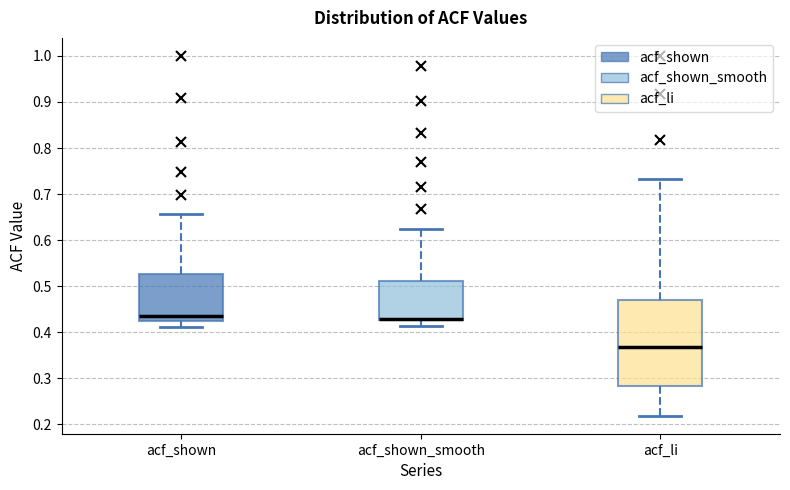

Reading left to right, read every box against the y-axis: the position of its median line, the range the box covers, and the ends of its whiskers. The values are not printed on the chart, so give them approximately, as read against the axis.

acf_shown: median 0.44, box 0.42 to 0.53, whiskers 0.41 to 0.66
acf_shown_smooth: median 0.43 (just above the box's lower edge), box 0.43 to 0.51, whiskers 0.41 to 0.62
acf_li: median 0.37, box 0.28 to 0.47, whiskers 0.22 to 0.73